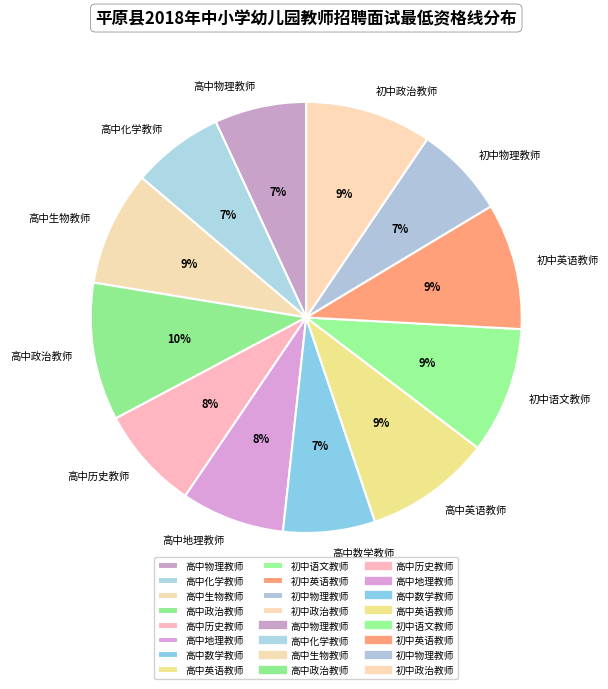

Do 初中政治教师 and 初中英语教师 together represent more than half of the pie?

No